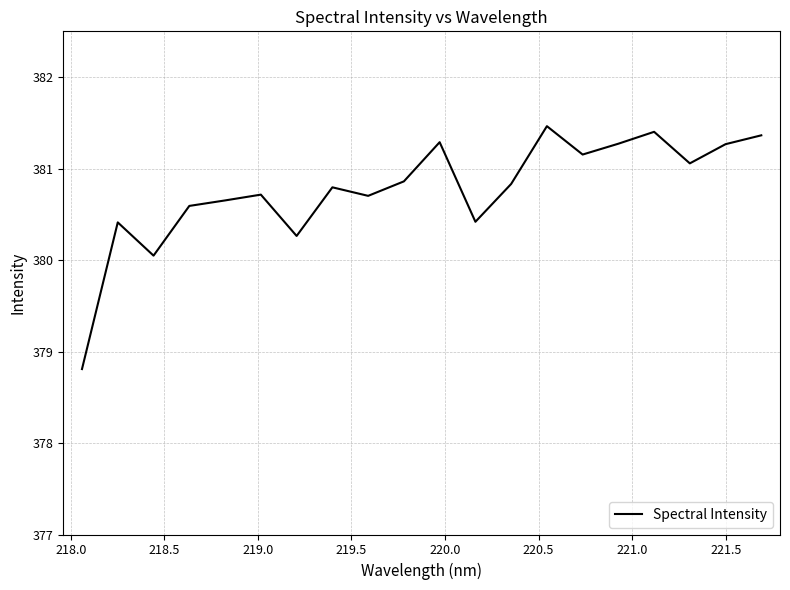

What is the maximum value shown in the chart?

381.5